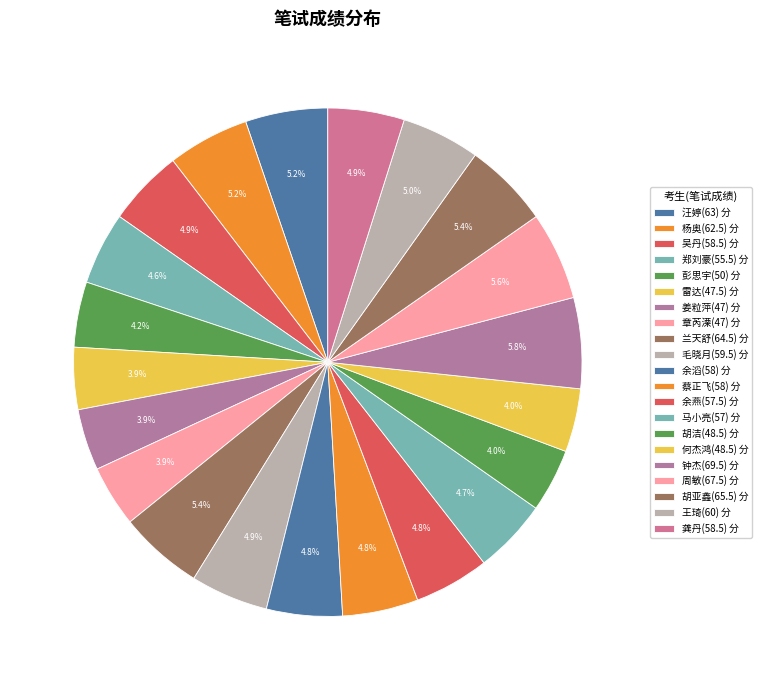

What is the total percentage of 彭思宇(50) and 兰天舒(64.5)?

9.5%